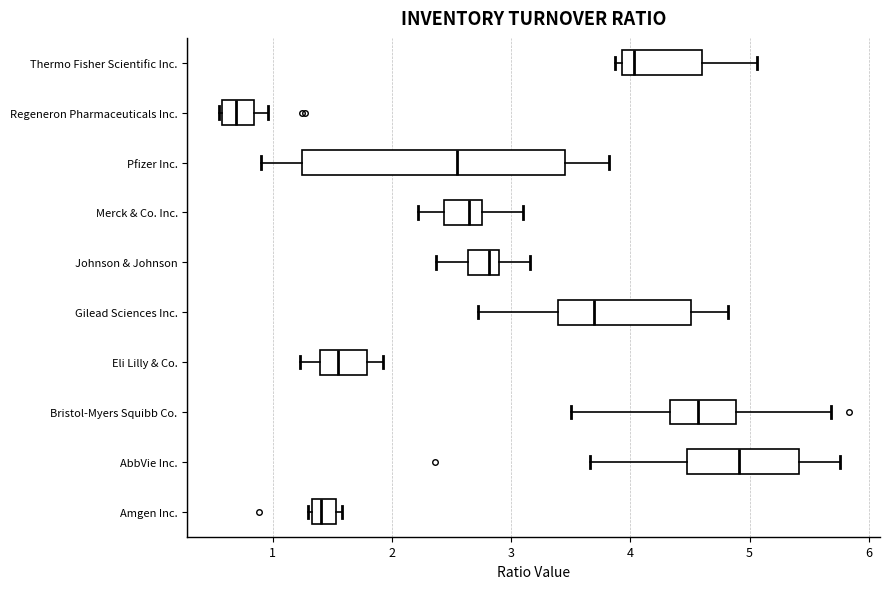

Which box is the widest, from its left edge to its right edge?

Pfizer Inc.